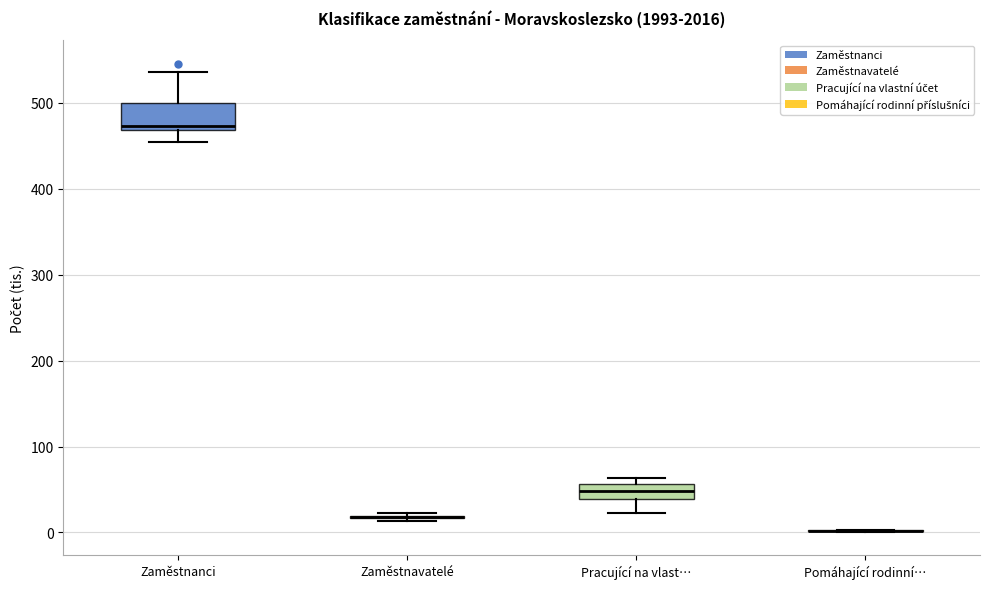

Comparing the boxes themselves (not the whiskers), which one is the tallest?

Zaměstnanci